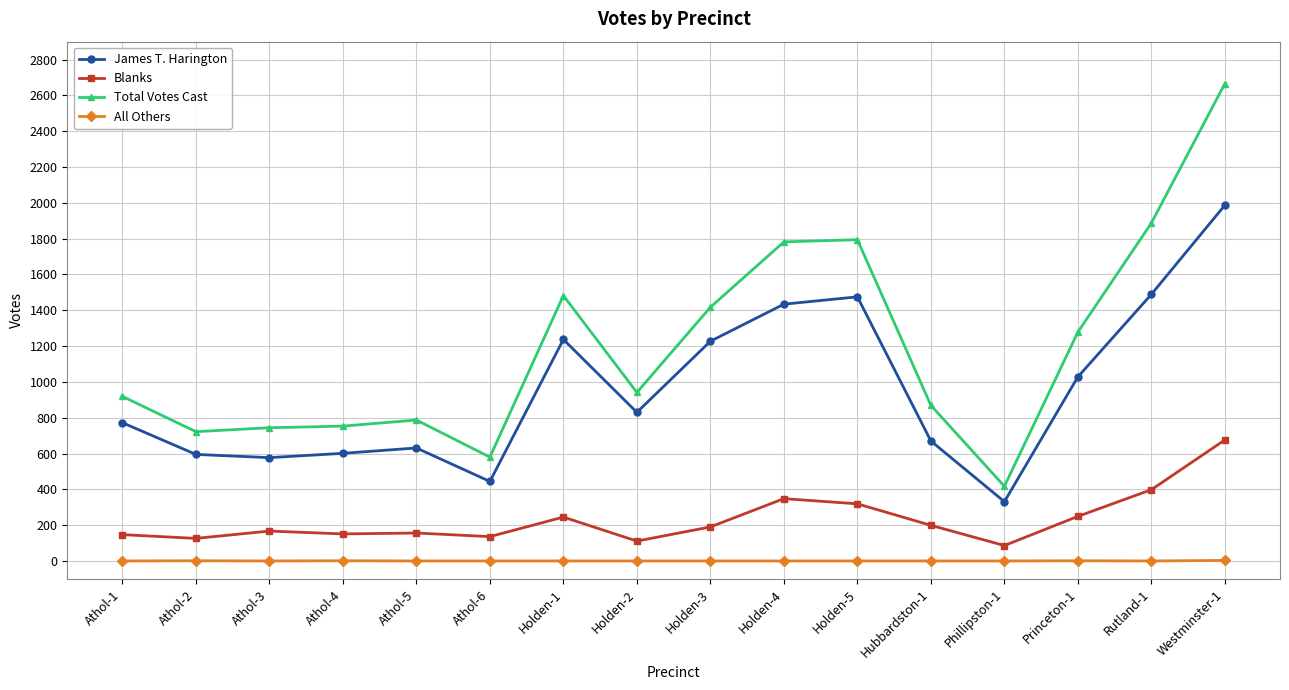

True or false: Blanks and Total Votes Cast intersect in this chart.

False